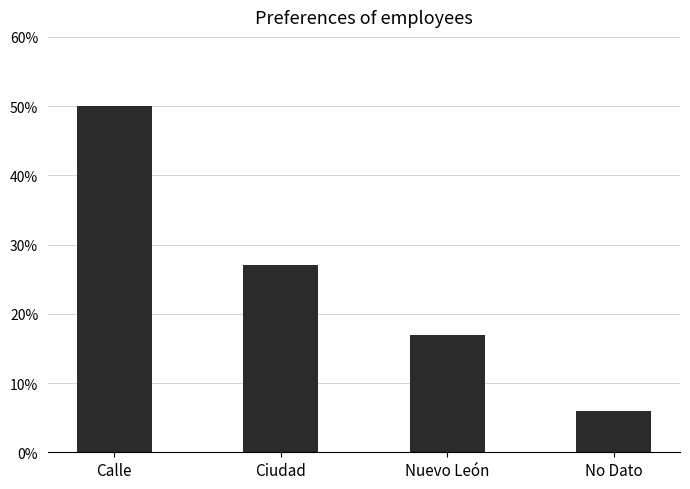

List the labels in order of value, smallest first.

No Dato, Nuevo León, Ciudad, Calle